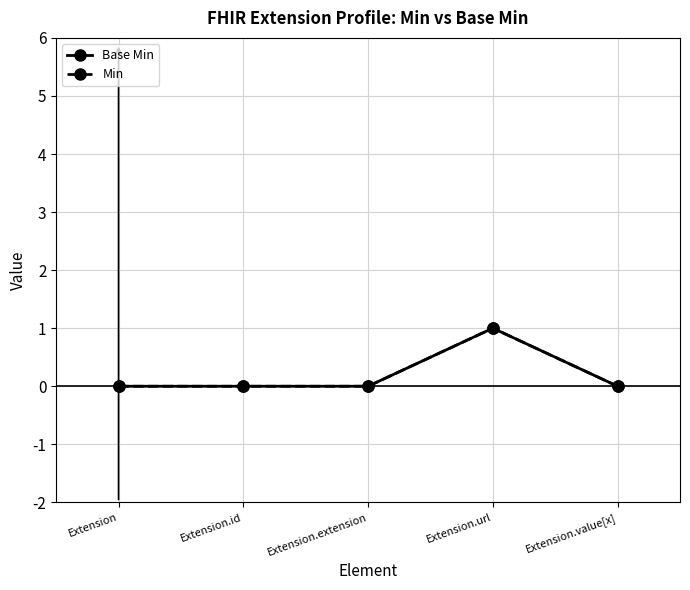

At which label is Min closest to 0?

Extension